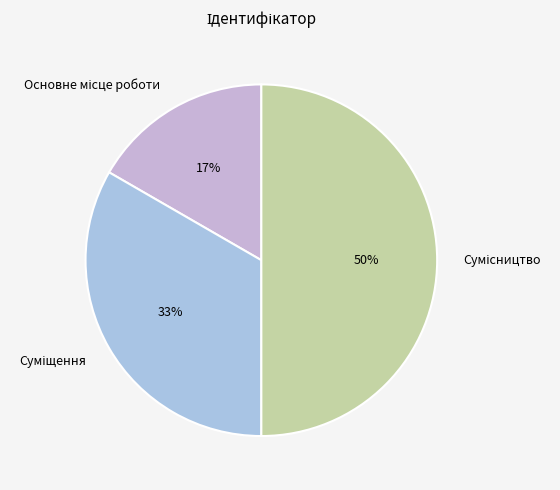

How many slices are in this pie chart?

3